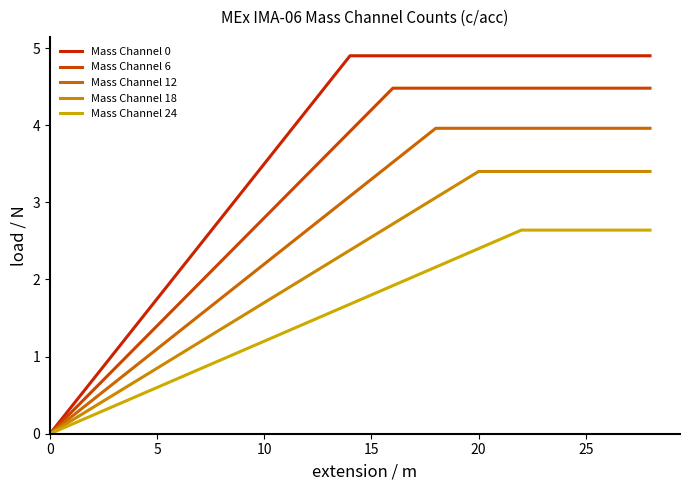

True or false: Mass Channel 6 and Mass Channel 24 cross at least once.

False